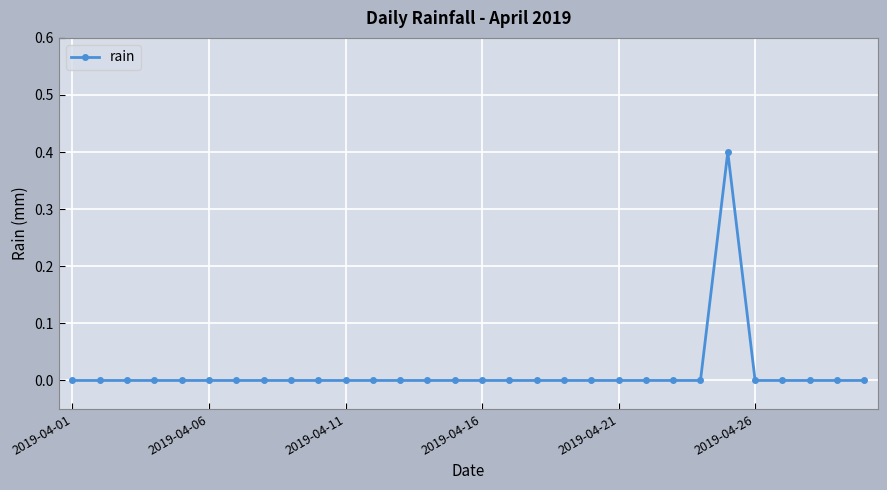

How many distinct data groups are displayed?

1